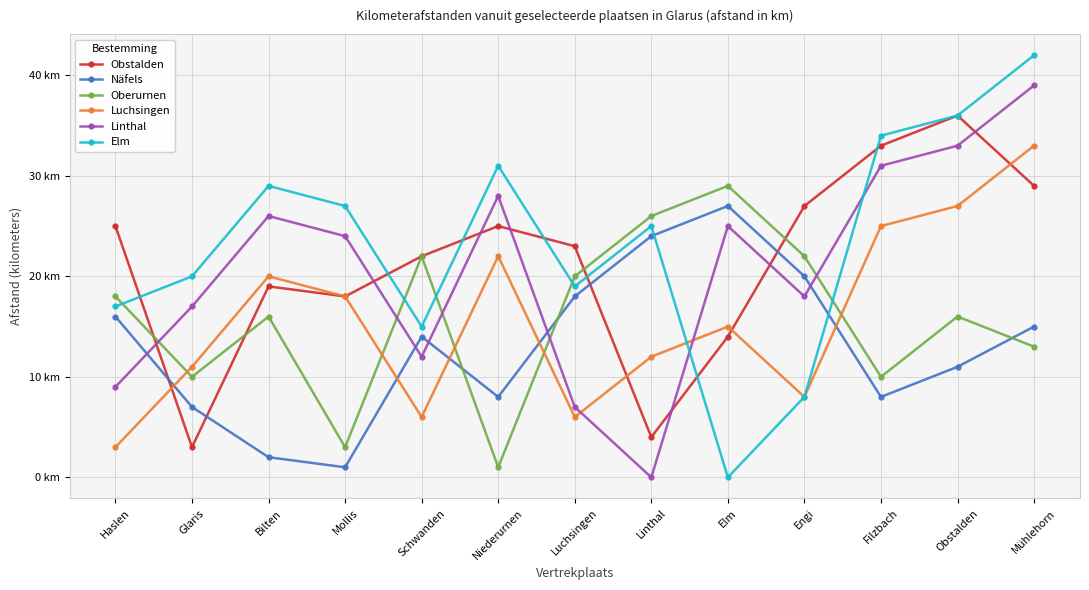

Is this an area chart (filled region under the line)?

No